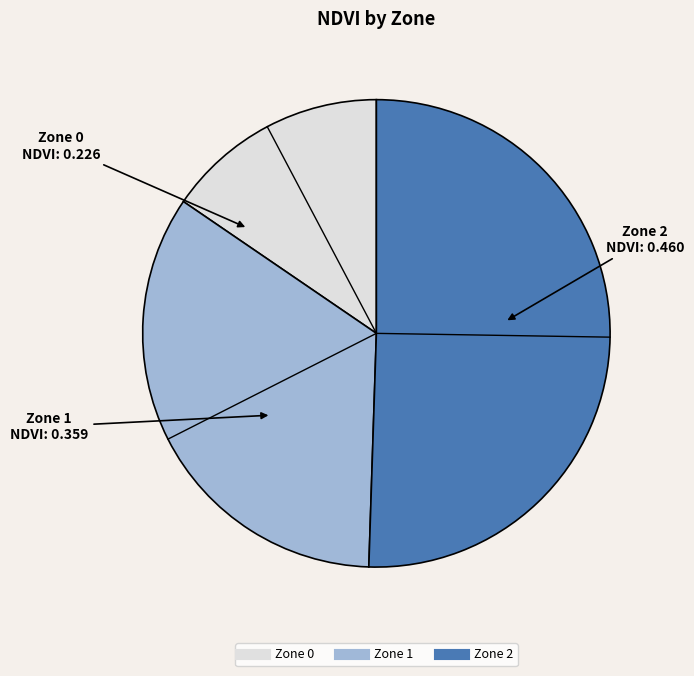

Do Zone 0 and Zone 2 together represent more than half of the pie?

Yes